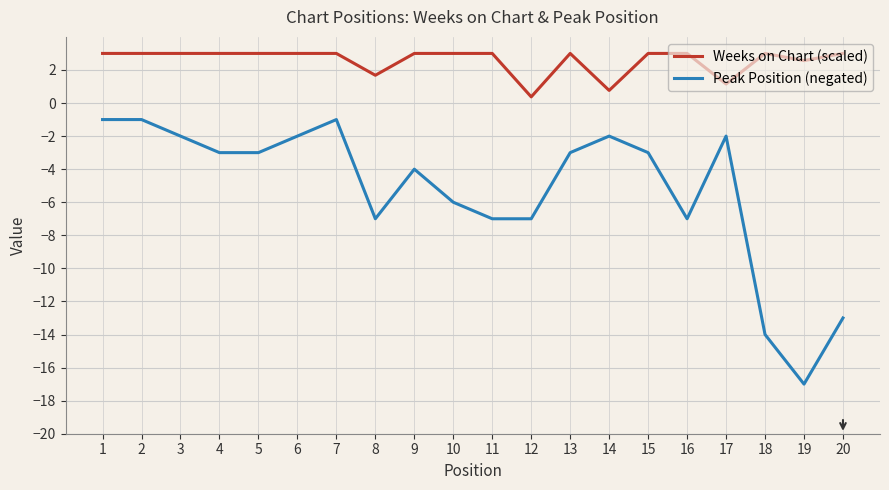

True or false: Peak Position (negated) has a value of -6.0 at 10.

True